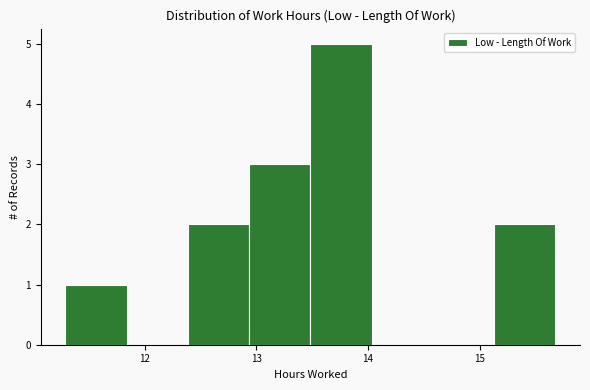

How tall is the bar that spans 13.5 to 14.0 on the x-axis? Neither the bar edges nor the heights are printed on the chart, so give them approximately, as read against the axes.

5